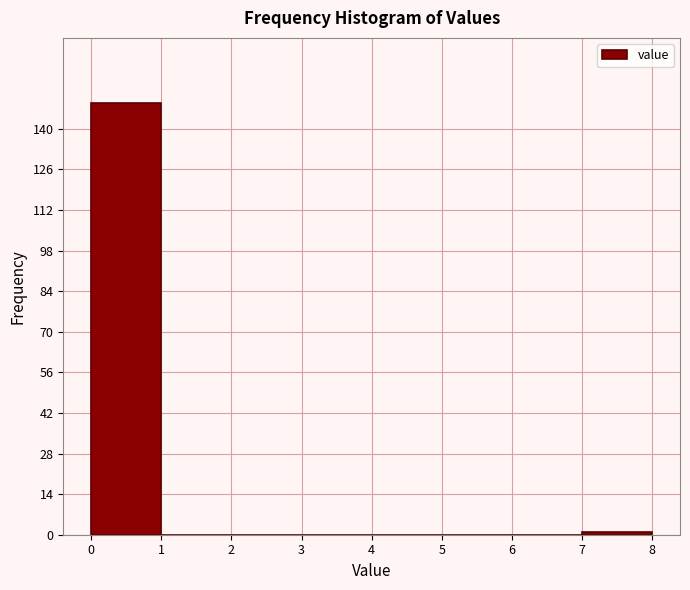

Reading left to right, list every bar in this chart as the range it spans on the x-axis followed by its height. The values are not printed on the chart, so give them approximately, as read against the axis.

0 to 1: 150
1 to 2: 0
2 to 3: 0
3 to 4: 0
4 to 5: 0
5 to 6: 0
6 to 7: 0
7 to 8: under 2